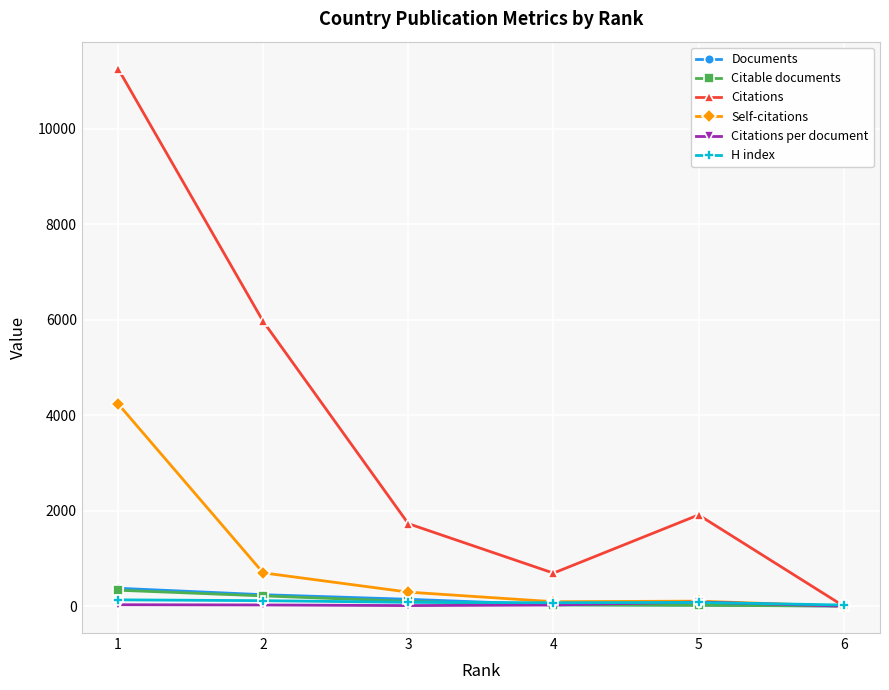

What is the greatest value displayed?

11262.0